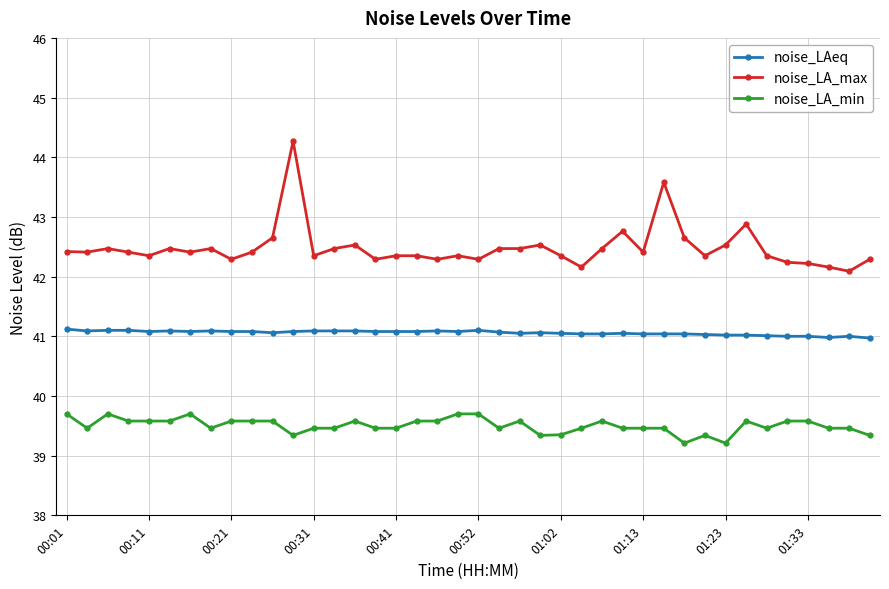

Count the noise_LA_min values in the range 39 to 40.

40